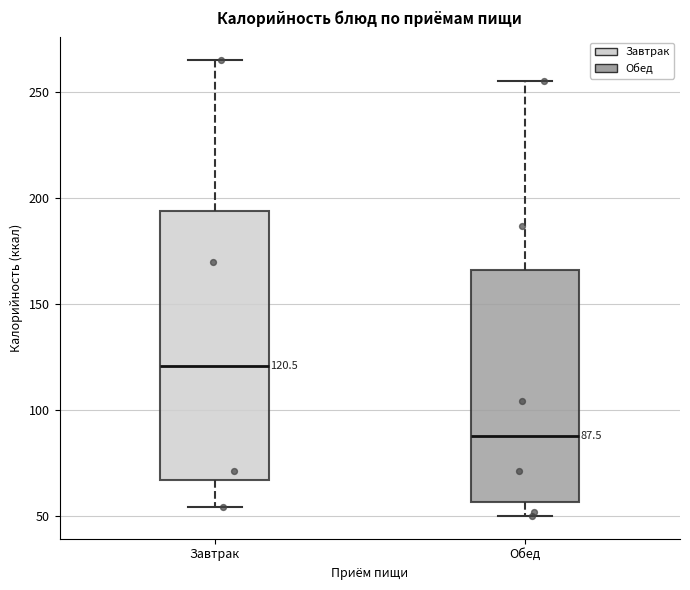

Comparing the boxes themselves (not the whiskers), which one is the tallest?

Завтрак